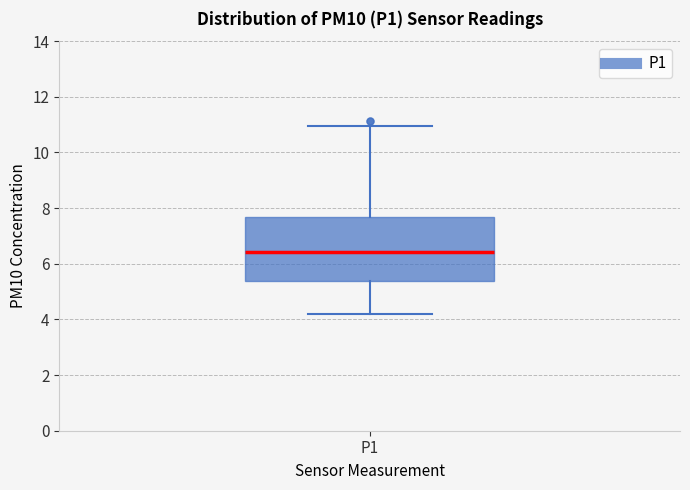

Where does the upper whisker of the box for P1 end on the y-axis? The values are not printed on the chart, so give them approximately, as read against the axis.

11.0